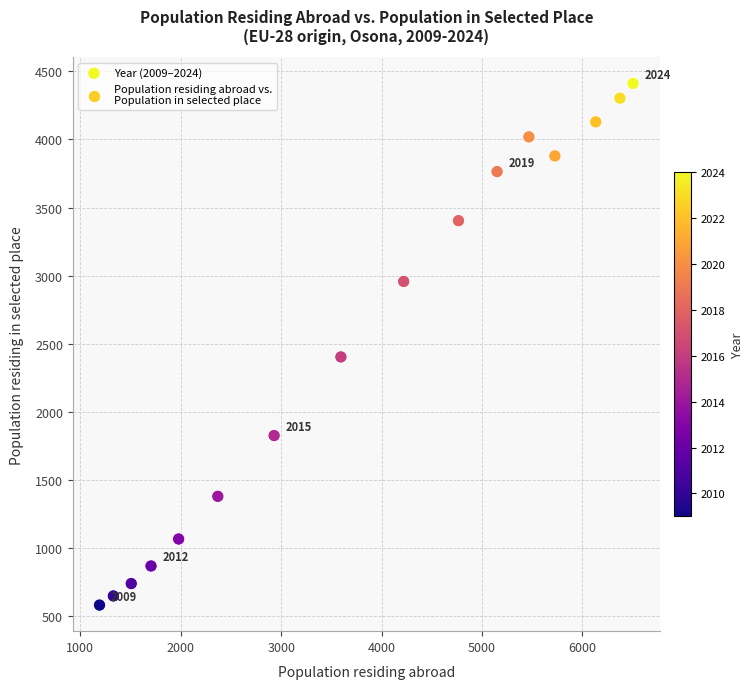

What Y value in the scatter plot is closest to 2497?

2404